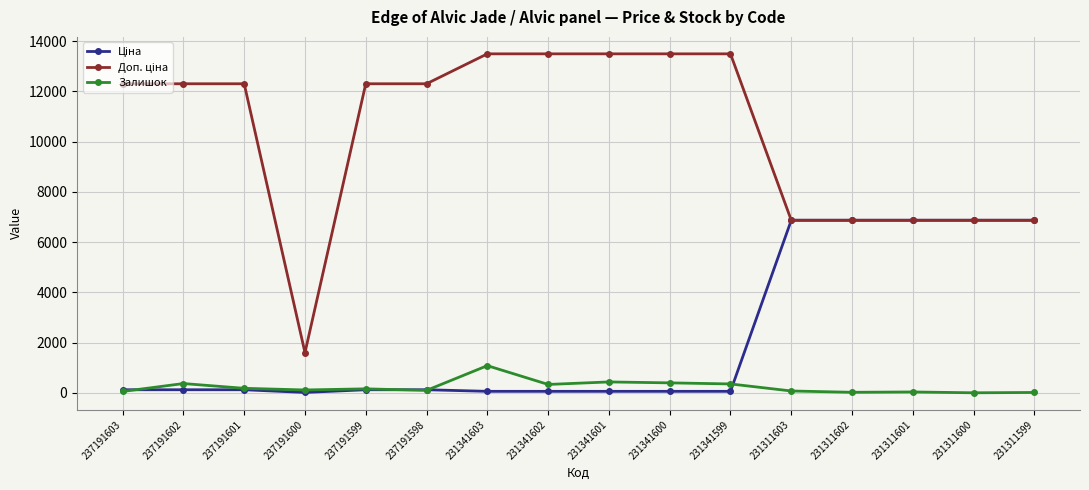

The value of Залишок at 231341599 is 354.0. True or false?

True